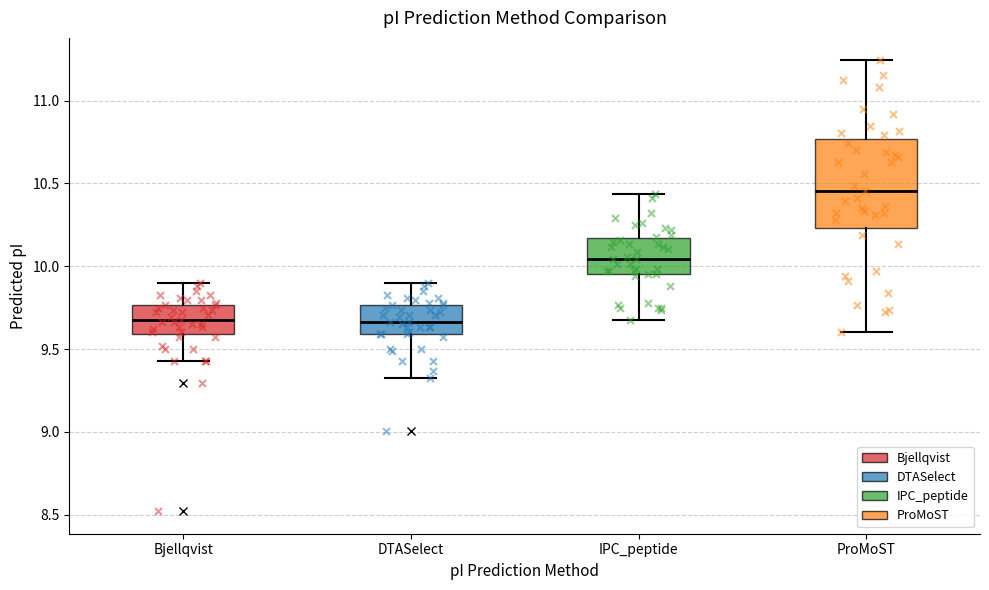

Reading left to right, transcribe this box plot: for each box, give where its median line is, the range the box spans, and where its two whiskers end, as read against the y-axis. The values are not printed on the chart, so give them approximately, as read against the axis.

Bjellqvist: median 9.70, box 9.60 to 9.75, whiskers 9.45 to 9.90
DTASelect: median 9.65, box 9.60 to 9.75, whiskers 9.35 to 9.90
IPC_peptide: median 10.05, box 9.95 to 10.15, whiskers 9.70 to 10.45
ProMoST: median 10.45, box 10.25 to 10.75, whiskers 9.60 to 11.25